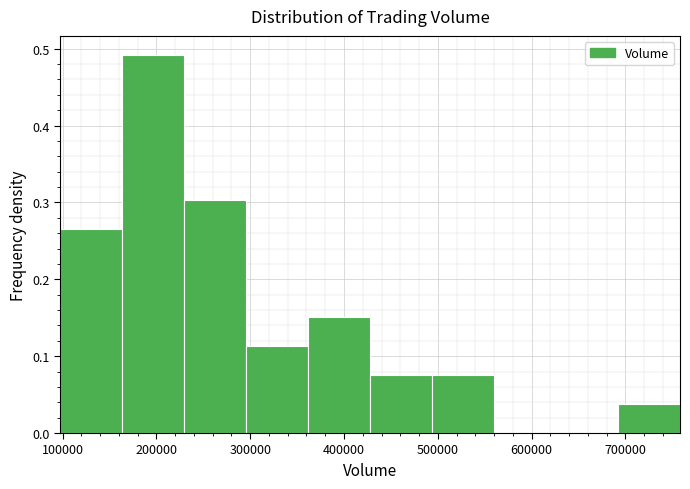

How tall is the bar that spans 100000 to 160000 on the x-axis? Neither the bar edges nor the heights are printed on the chart, so give them approximately, as read against the axes.

0.26